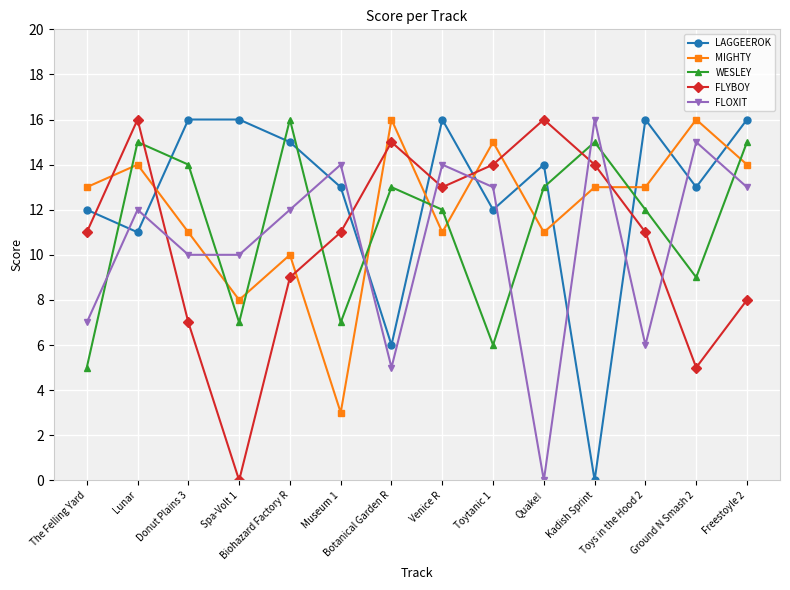

What position from the left is Donut Plains 3?

3